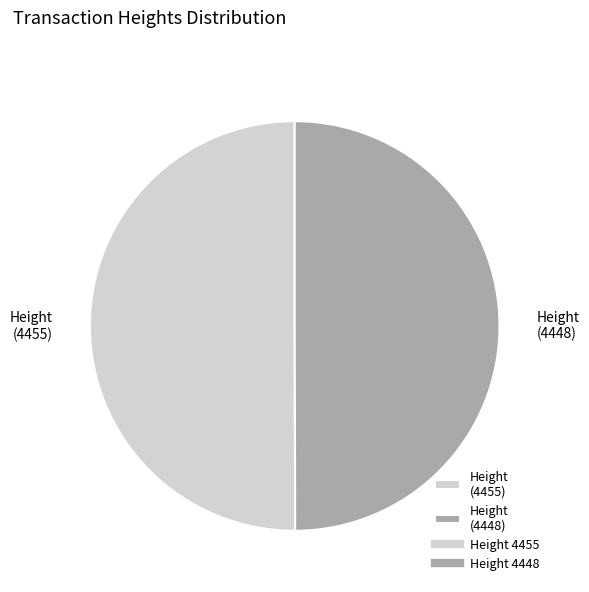

Do Height (4448) and Height (4455) together represent more than half of the pie?

Yes